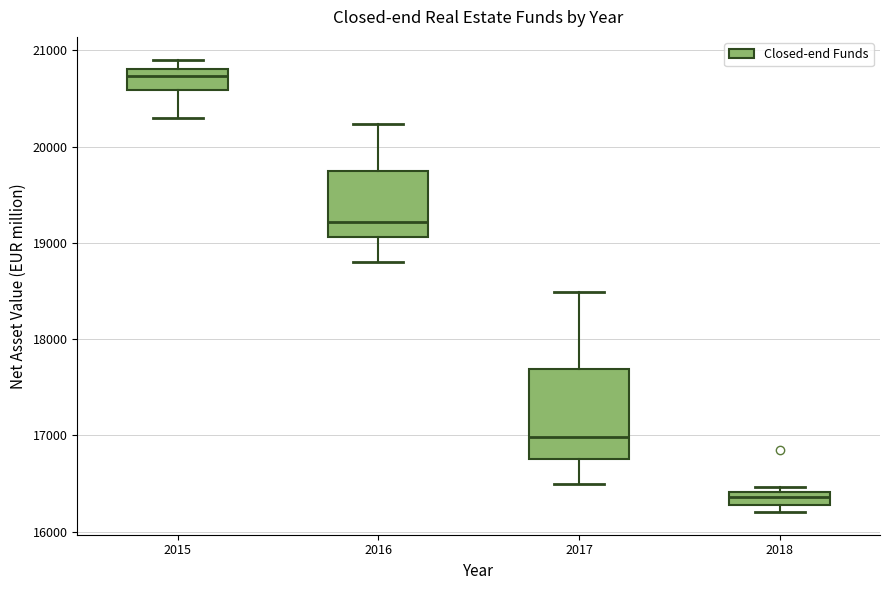

Which box's median line is the lowest?

2018